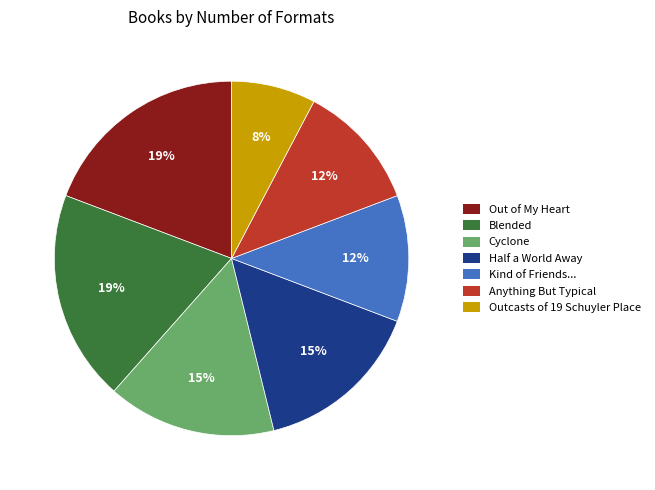

True or false: Outcasts of 19 Schuyler Place accounts for 1% of the total.

False